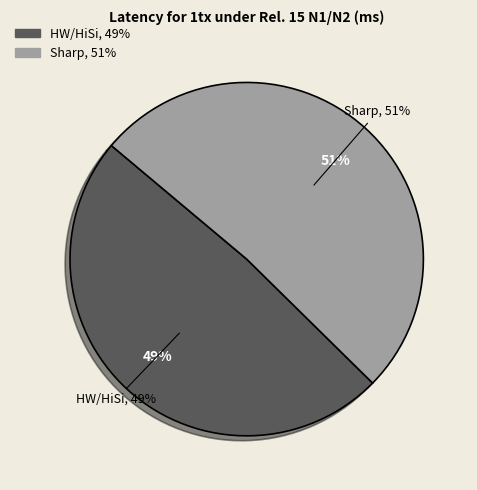

To the nearest percent, what is the combined percentage of HW/HiSi and Sharp?

100%